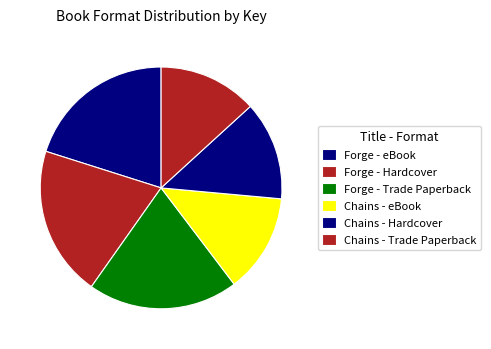

What is the smallest slice in the pie chart?

Forge (Hardcover)